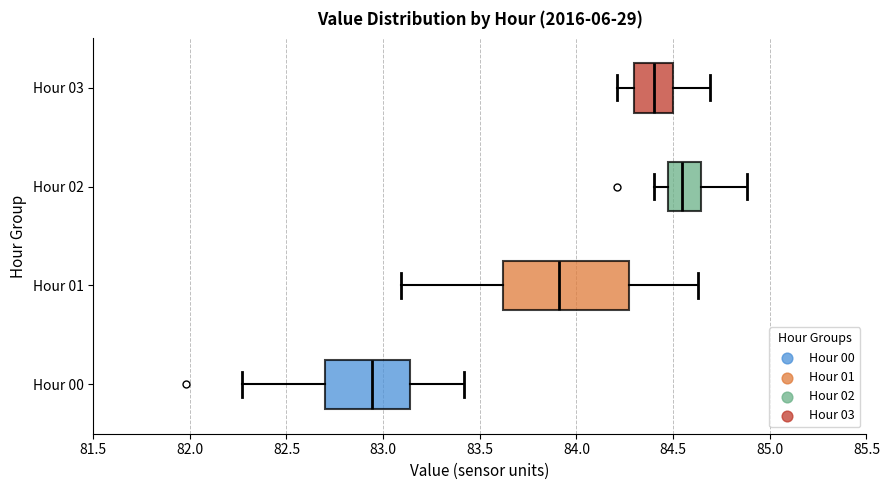

Which box's median line is the furthest to the right?

Hour 02